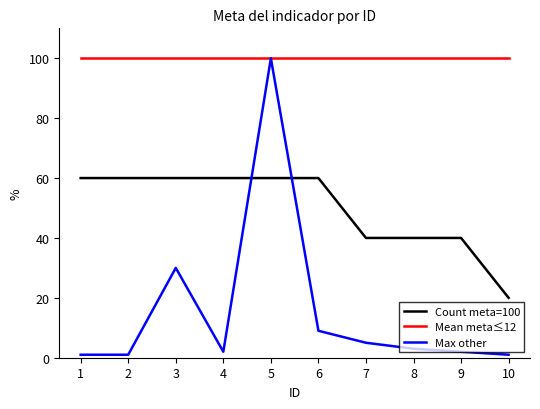

Reading left to right, list all the values displayed in this chart.

Count meta=100: 1=60	2=60	3=60	4=60	5=60	6=60	7=40	8=40	9=40	10=20
Mean meta≤12: 1=100	2=100	3=100	4=100	5=100	6=100	7=100	8=100	9=100	10=100
Max other: 1=1	2=1	3=30	4=2	5=100	6=9	7=5	8=3	9=2	10=1